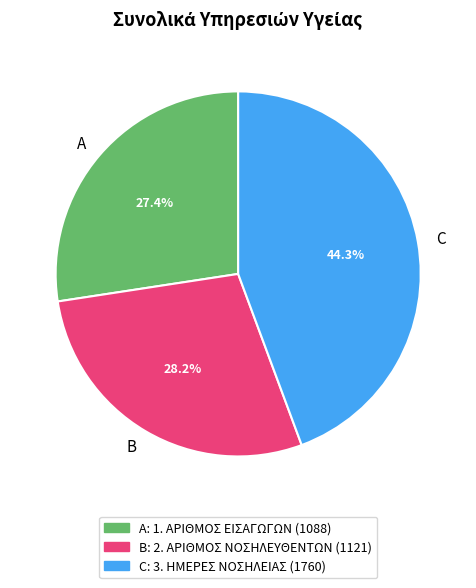

Approximately how many times larger is the value at C compared to B?

1.6